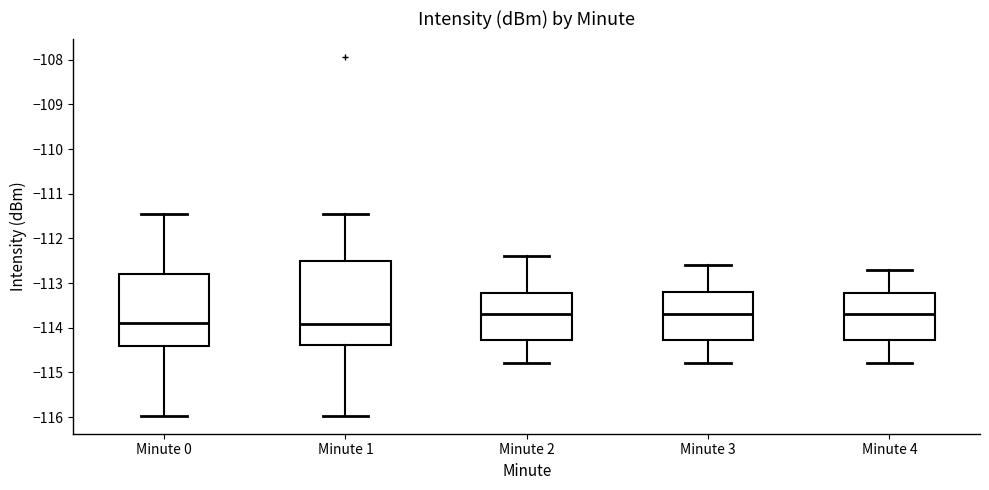

Reading left to right, read every box against the y-axis: the position of its median line, the range the box covers, and the ends of its whiskers. The values are not printed on the chart, so give them approximately, as read against the axis.

Minute 0: median -113.9, box -114.4 to -112.8, whiskers -116.0 to -111.5
Minute 1: median -113.9, box -114.4 to -112.5, whiskers -116.0 to -111.5
Minute 2: median -113.7, box -114.3 to -113.2, whiskers -114.8 to -112.4
Minute 3: median -113.7, box -114.3 to -113.2, whiskers -114.8 to -112.6
Minute 4: median -113.7, box -114.3 to -113.2, whiskers -114.8 to -112.7